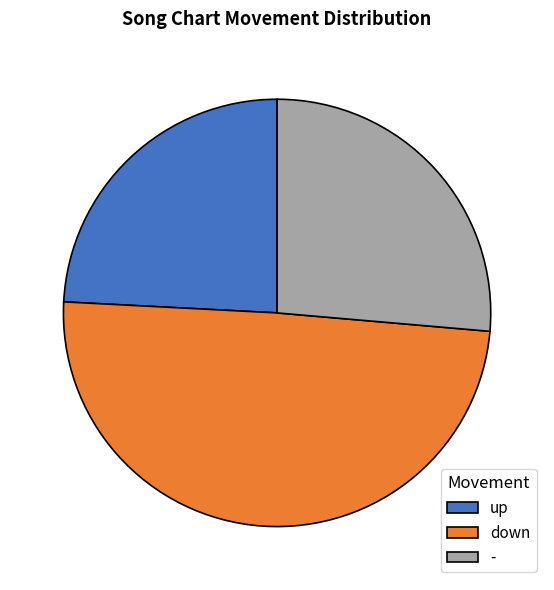

Between up and down, which is larger?

down